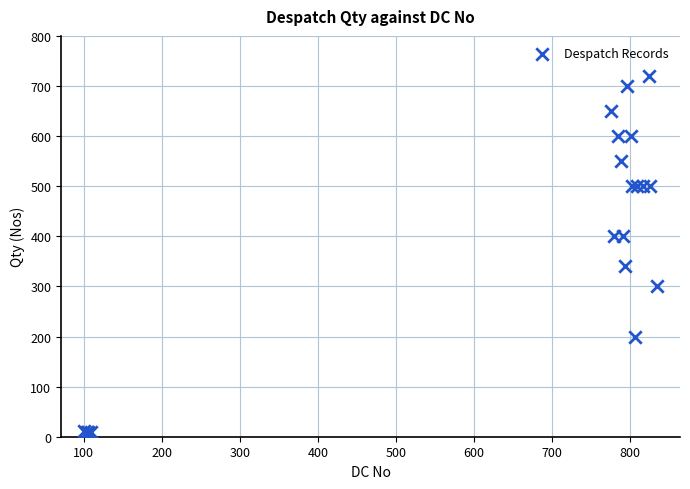

What Y value in the scatter plot is closest to 364?

340